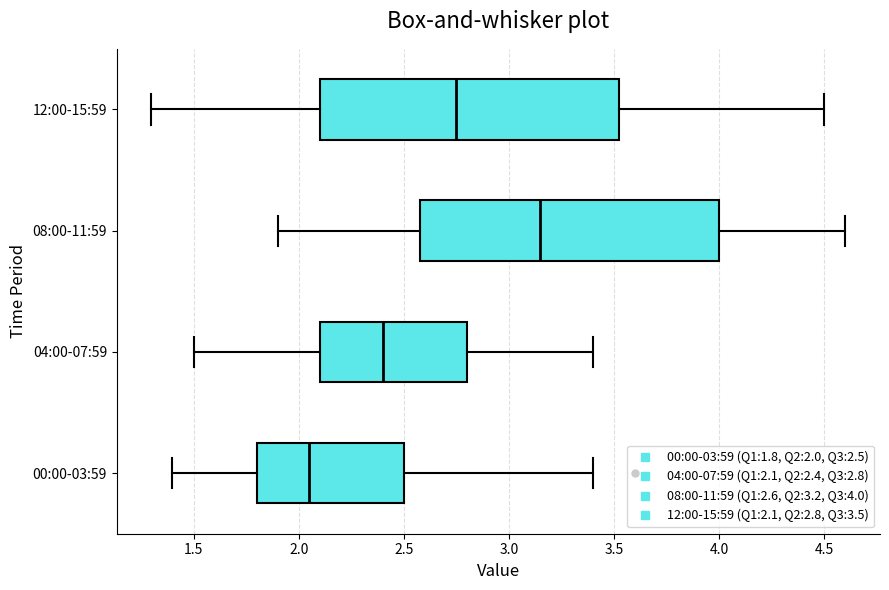

Reading bottom to top, transcribe this box plot: for each box, give where its median line is, the range the box spans, and where its two whiskers end, as read against the x-axis. The values are not printed on the chart, so give them approximately, as read against the axis.

00:00-03:59: median 2.05, box 1.80 to 2.50, whiskers 1.40 to 3.40
04:00-07:59: median 2.40, box 2.10 to 2.80, whiskers 1.50 to 3.40
08:00-11:59: median 3.15, box 2.60 to 4.00, whiskers 1.90 to 4.60
12:00-15:59: median 2.75, box 2.10 to 3.55, whiskers 1.30 to 4.50